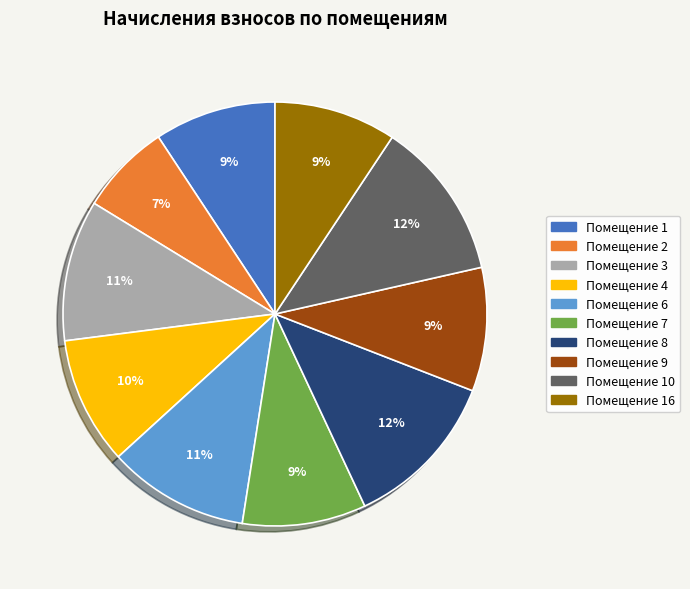

To the nearest percent, what is the average slice percentage?

10%